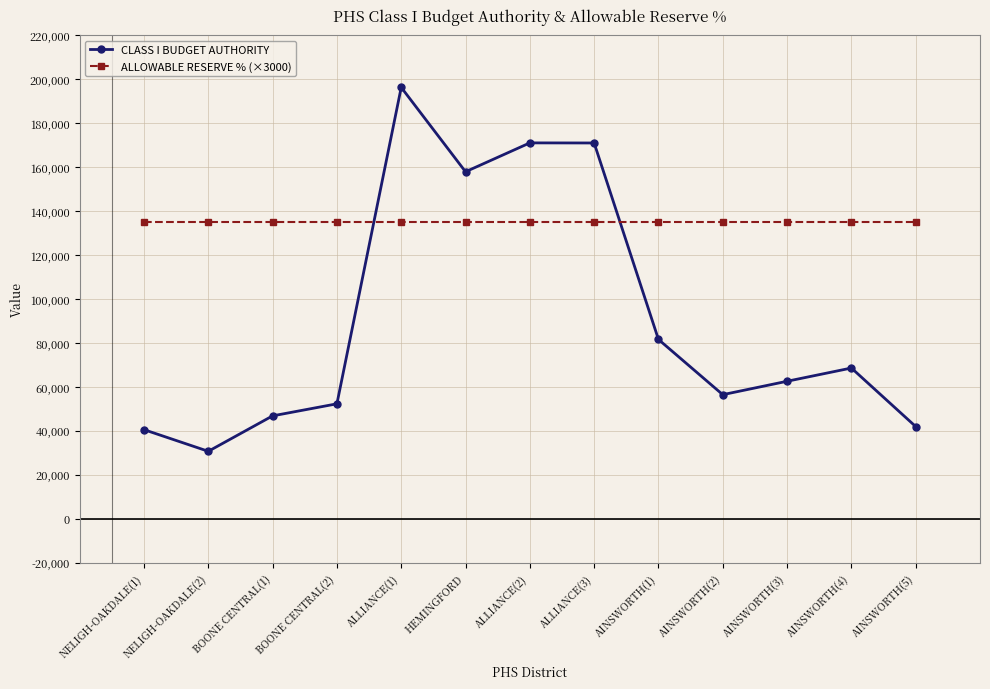

What value does the CLASS I BUDGET AUTHORITY series have at AINSWORTH(3), to the nearest 10?

62510